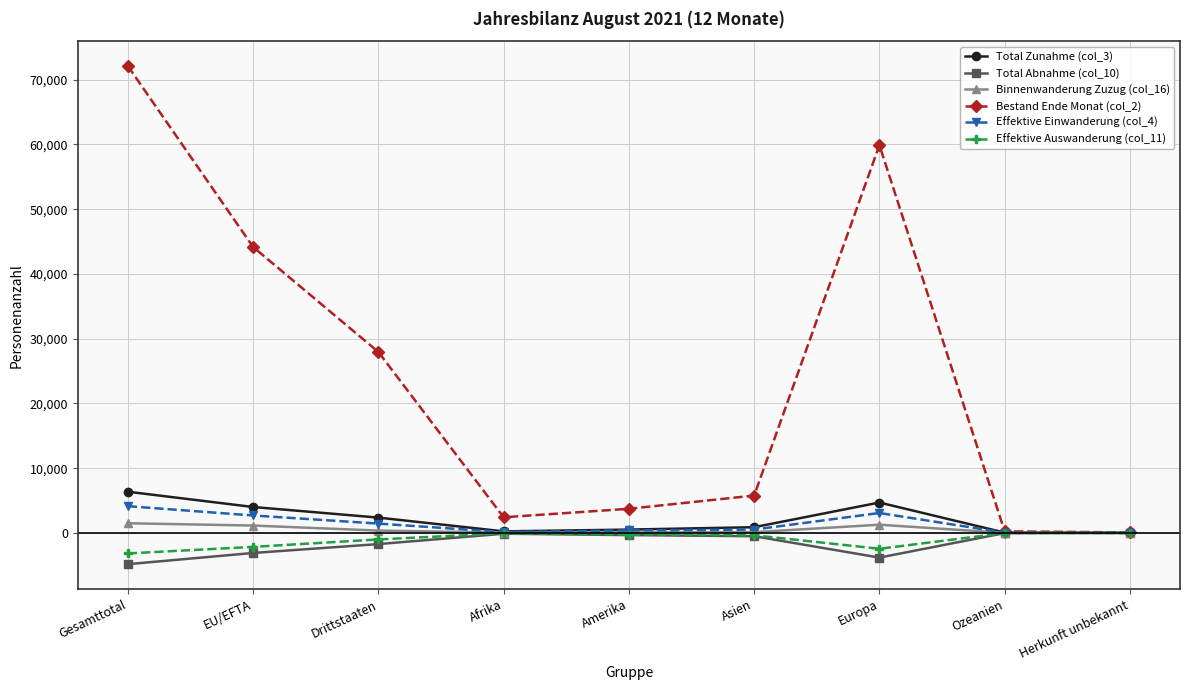

What is the lowest value of the Total Abnahme (col_10) series?

-4833